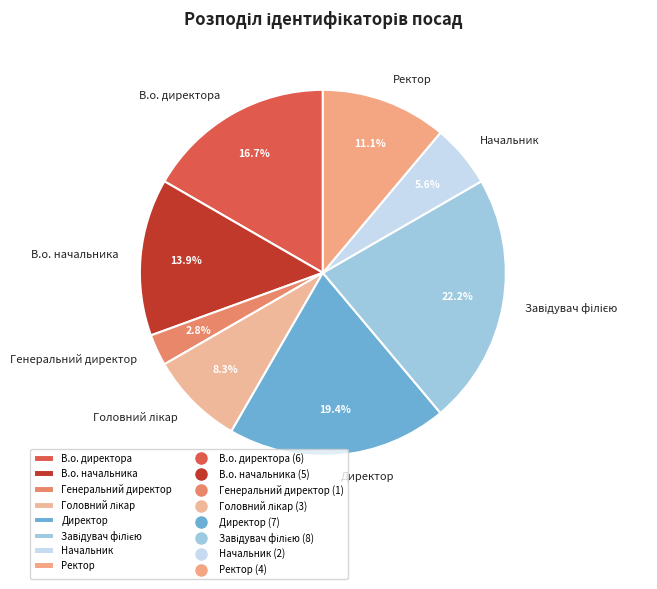

Is there a majority slice in this chart?

No